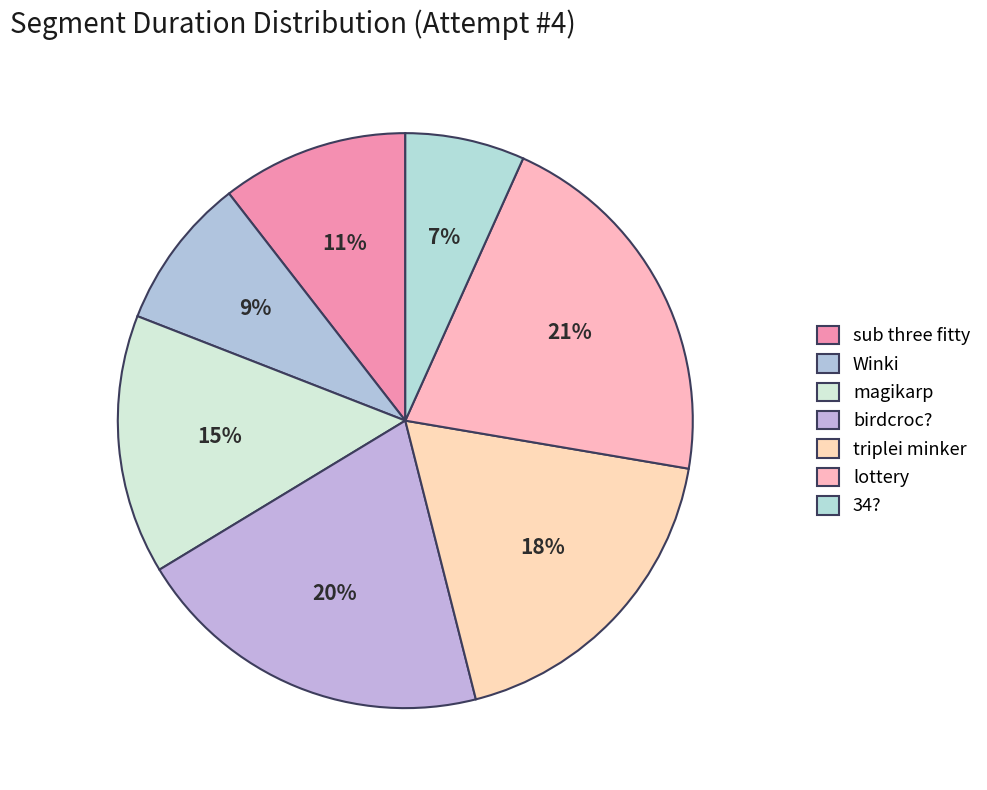

To the nearest percent, what portion does birdcroc? represent?

20%